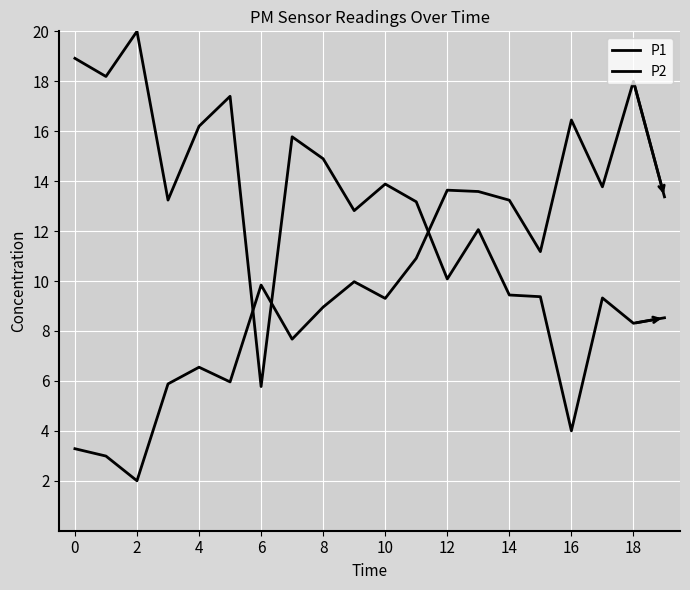

Is this an area chart (filled region under the line)?

No